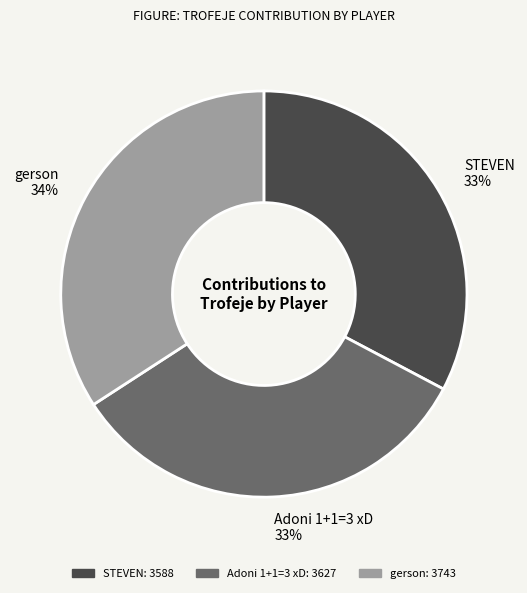

Does STEVEN represent more than half of the total?

No